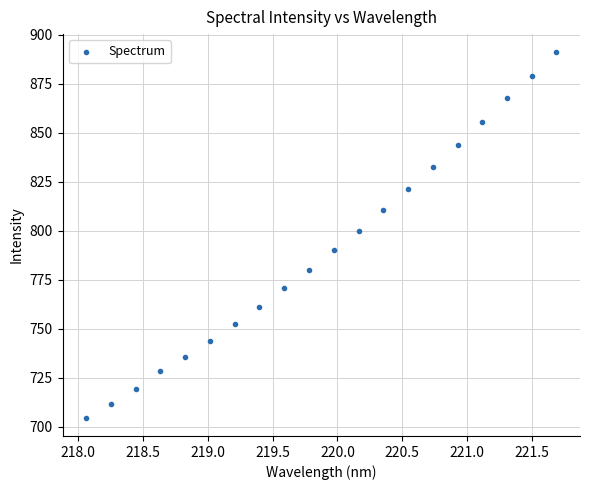

What Y value in the scatter plot is closest to 797?

799.9